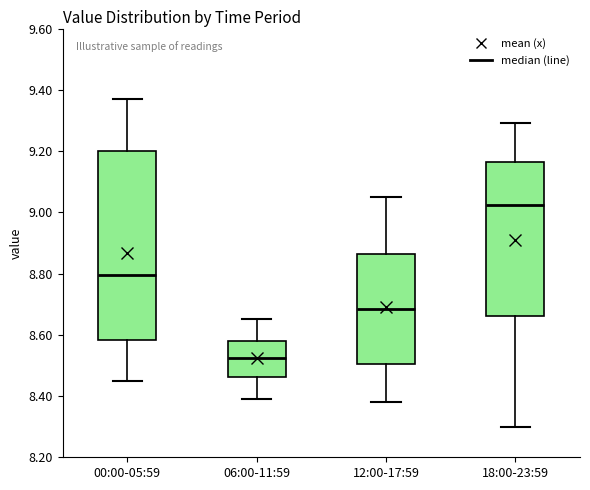

Reading left to right, read every box against the y-axis: the position of its median line, the range the box covers, and the ends of its whiskers. The values are not printed on the chart, so give them approximately, as read against the axis.

00:00-05:59: median 8.80, box 8.58 to 9.20, whiskers 8.46 to 9.38
06:00-11:59: median 8.52, box 8.46 to 8.58, whiskers 8.40 to 8.66
12:00-17:59: median 8.68, box 8.50 to 8.86, whiskers 8.38 to 9.06
18:00-23:59: median 9.02, box 8.66 to 9.16, whiskers 8.30 to 9.30